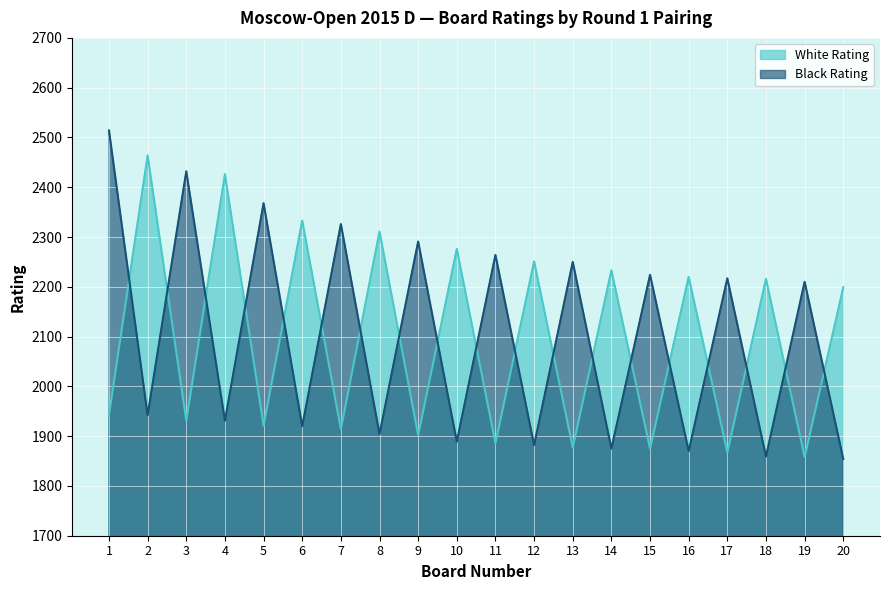

List the series in order of their peak value, lowest first.

White Rating, Black Rating